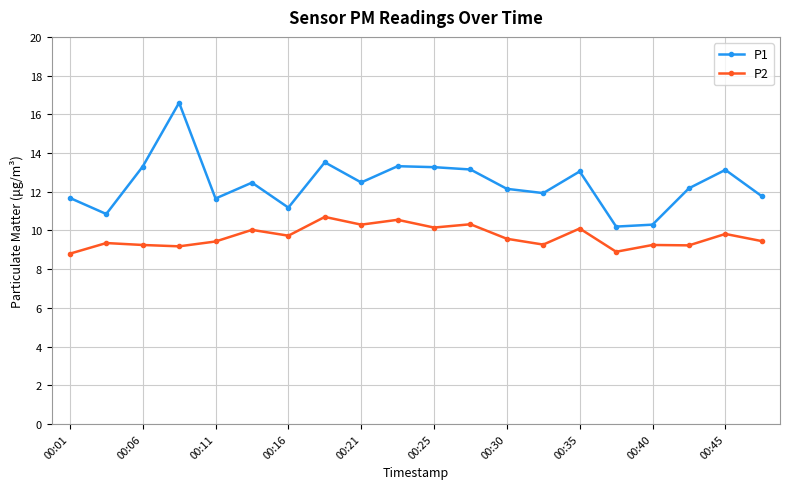

True or false: P1 has more than 1 interior local peaks.

True